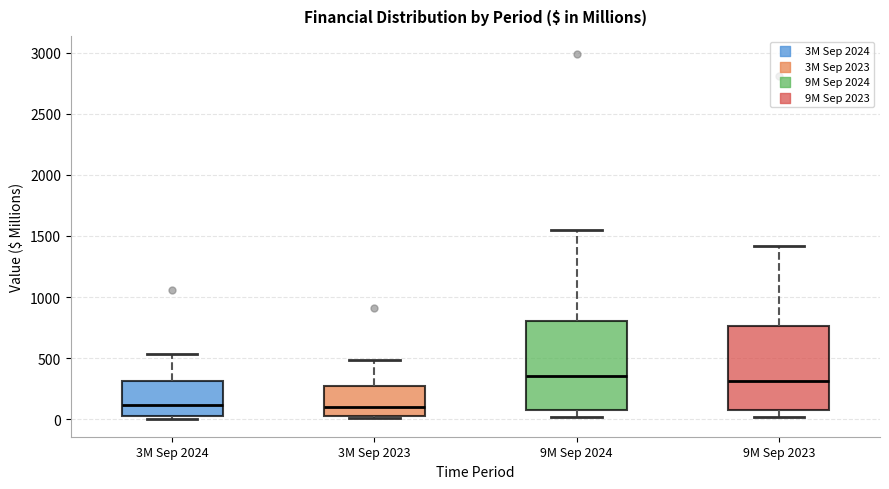

Reading left to right, read every box against the y-axis: the position of its median line, the range the box covers, and the ends of its whiskers. The values are not printed on the chart, so give them approximately, as read against the axis.

3M Sep 2024: median 100, box 50 to 300, whiskers 0 to 550
3M Sep 2023: median 100, box 50 to 250, whiskers 0 to 500
9M Sep 2024: median 350, box 50 to 800, whiskers 0 to 1550
9M Sep 2023: median 300, box 100 to 750, whiskers 0 to 1400